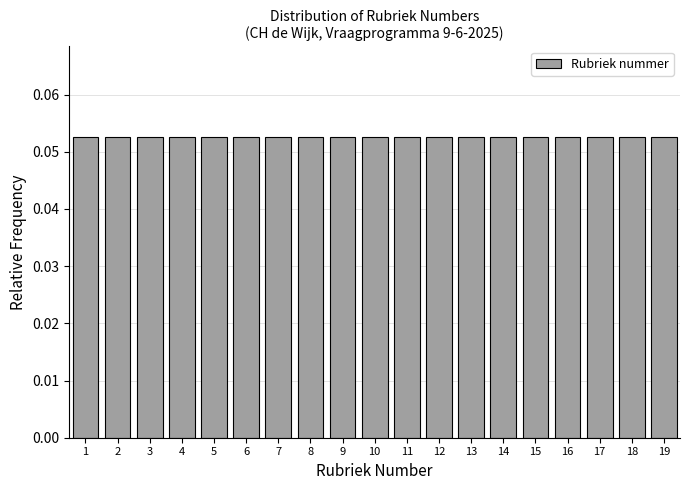

How tall is the bar that spans 14.5 to 15.5 on the x-axis? The values are not printed on the chart, so give them approximately, as read against the axis.

0.053